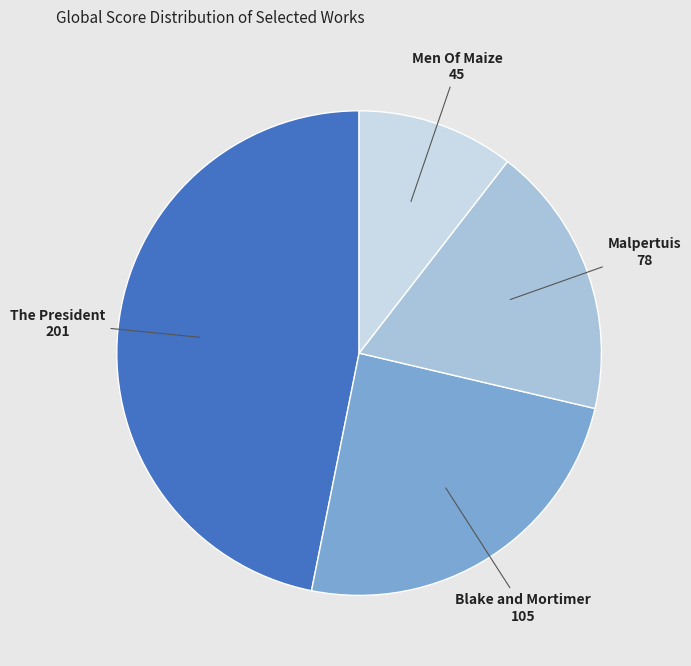

Which category has the biggest portion of the pie?

The President